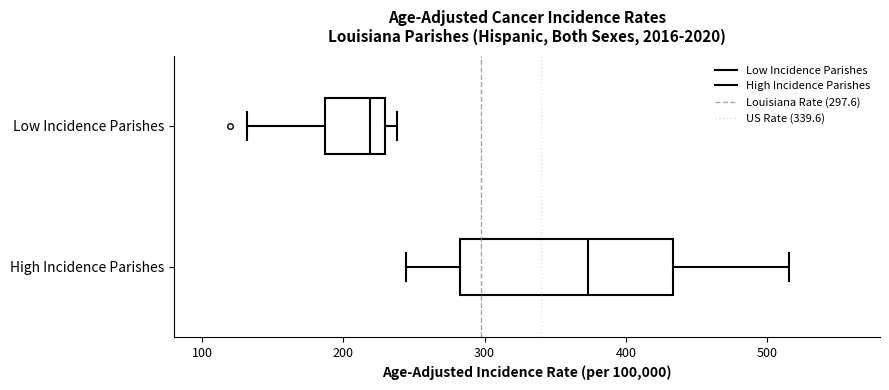

Which box's median line is the furthest to the right?

High Incidence Parishes